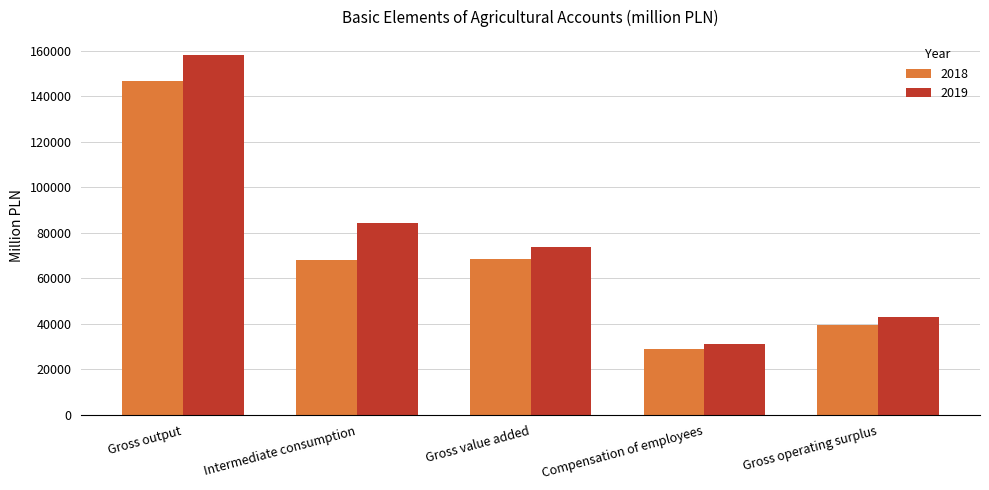

What is the maximum value shown in the chart?

158165